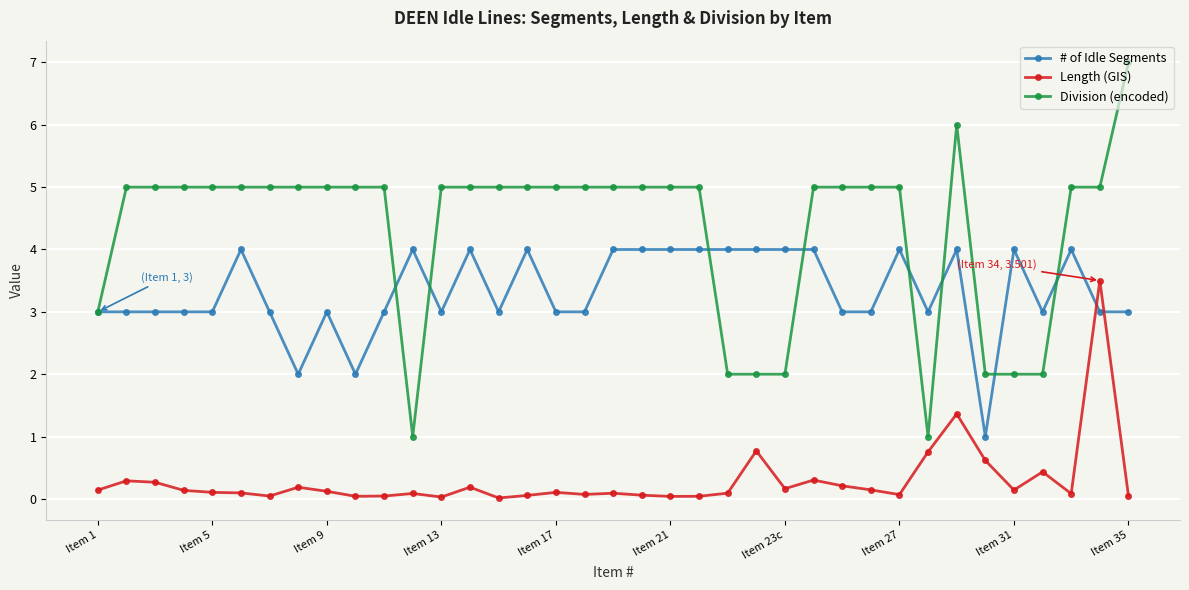

What is the sum of all Length (GIS) values?

11.0